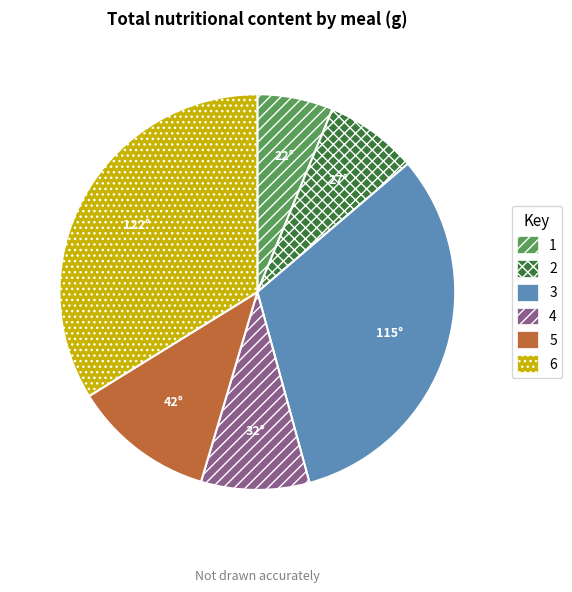

Is there any slice that represents more than half of the pie?

No